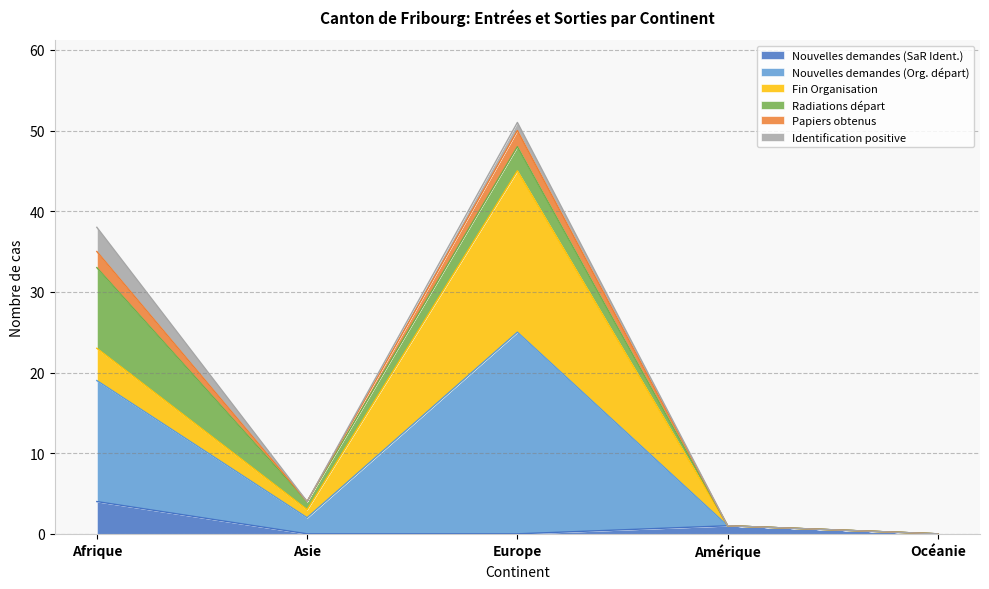

What is the maximum value for Nouvelles demandes (SaR Ident.)?

4